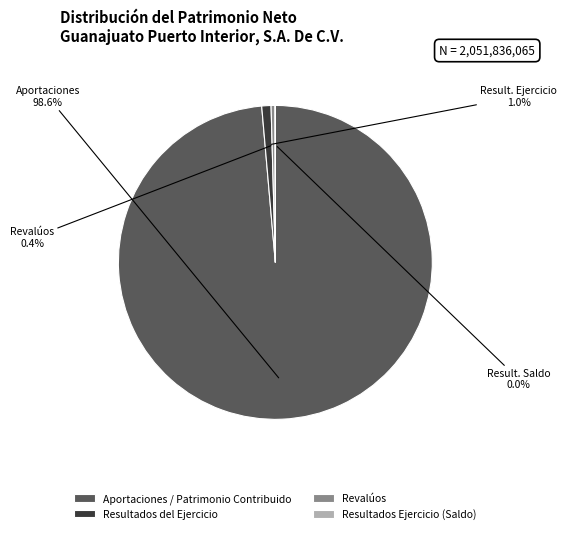

To the nearest percent, what is the average slice percentage?

25%